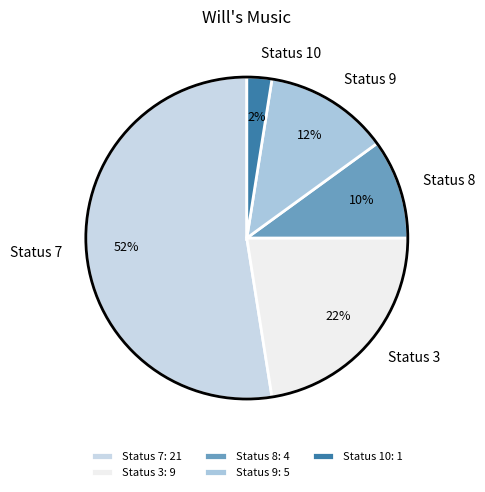

Count the number of slices in the pie.

5